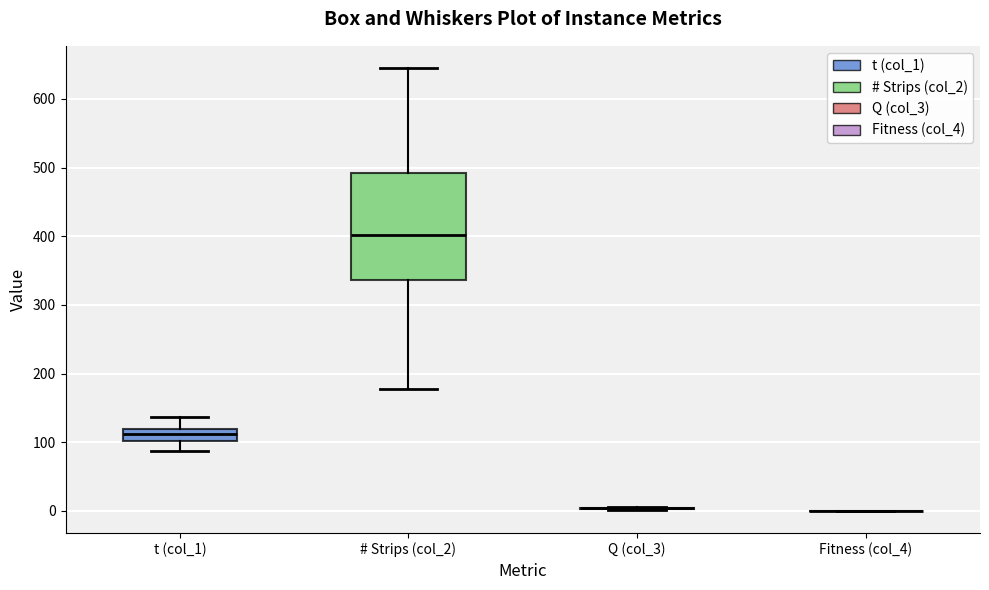

Reading left to right, transcribe this box plot: for each box, give where its median line is, the range the box spans, and where its two whiskers end, as read against the y-axis. The values are not printed on the chart, so give them approximately, as read against the axis.

t (col_1): median 110, box 100 to 120, whiskers 90 to 140
# Strips (col_2): median 400, box 340 to 490, whiskers 180 to 650
Q (col_3): box collapsed to a line at 0, whiskers 0 to 10
Fitness (col_4): box collapsed to a line at 0, whiskers 0 to 0